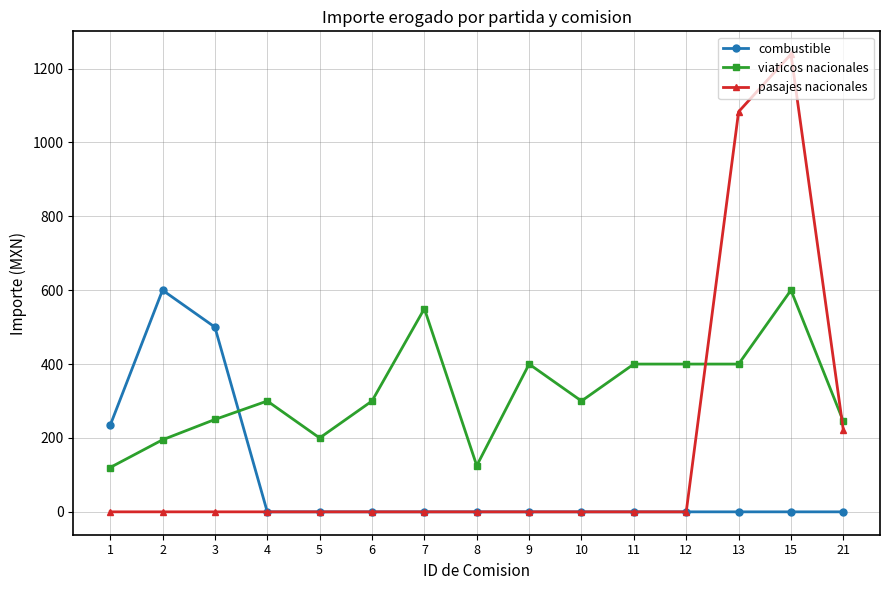

Which series has the largest total across all categories?

viaticos nacionales